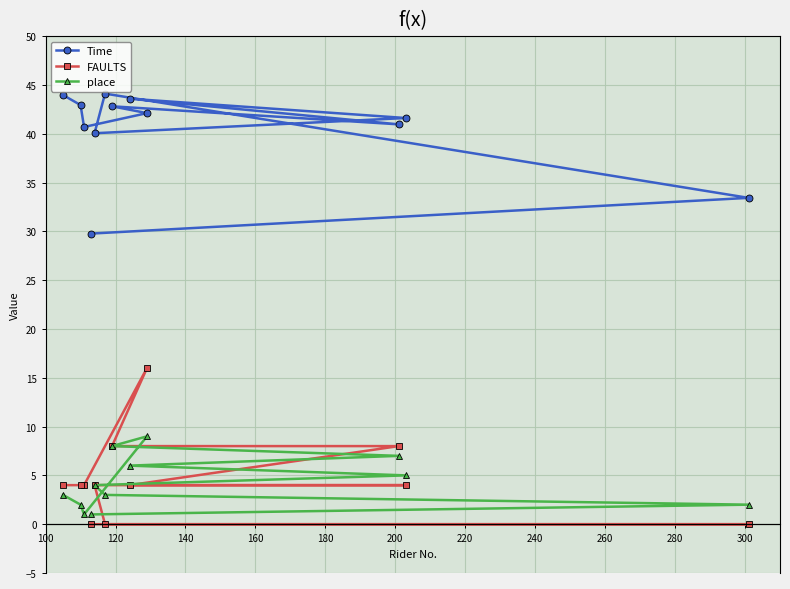

What is the minimum value for Time?

29.8